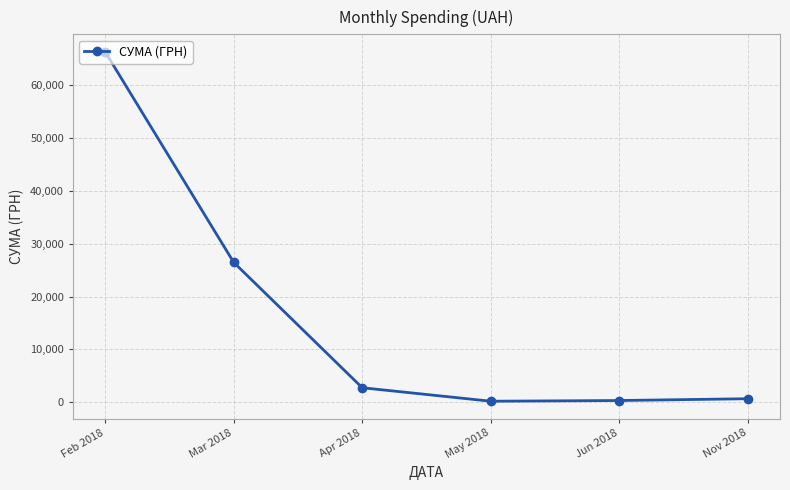

At which category does the chart reach its peak across all series?

Feb 2018